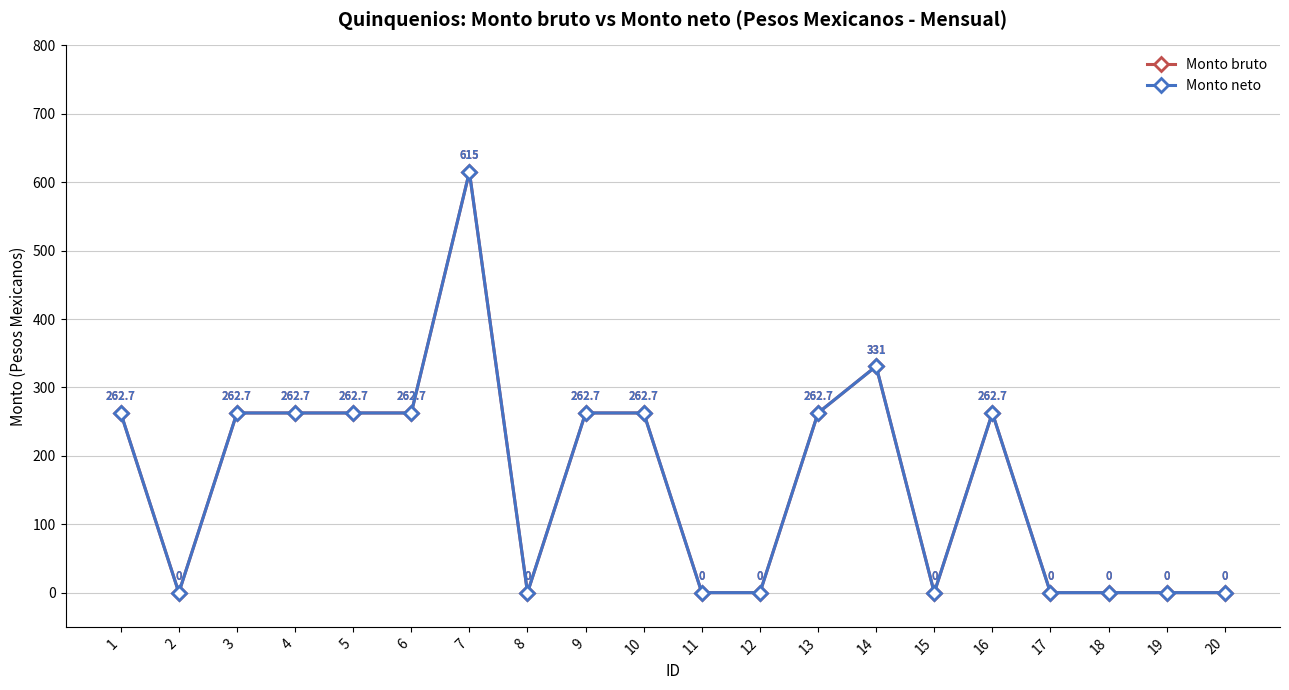

Is it true that Monto neto equals 168.4 at 5?

False